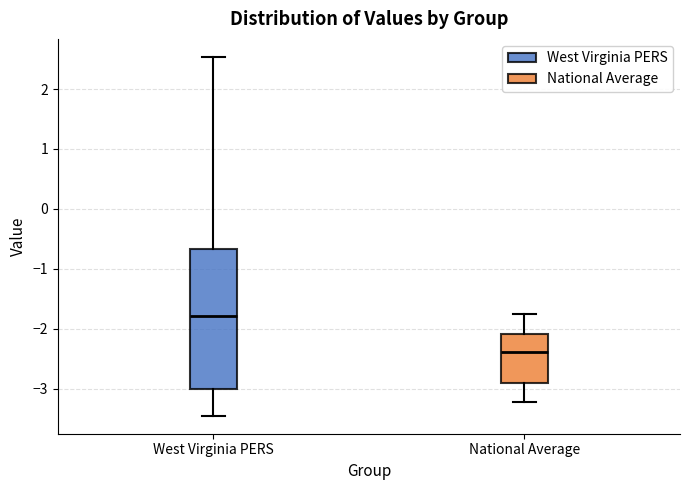

Reading left to right, read every box against the y-axis: the position of its median line, the range the box covers, and the ends of its whiskers. The values are not printed on the chart, so give them approximately, as read against the axis.

West Virginia PERS: median -1.8, box -3.0 to -0.7, whiskers -3.5 to 2.5
National Average: median -2.4, box -2.9 to -2.1, whiskers -3.2 to -1.8